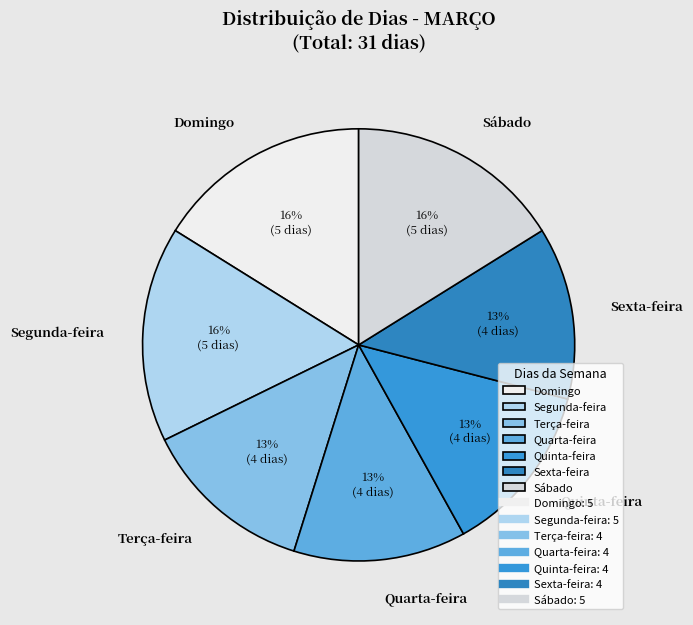

Is there a majority slice in this chart?

No